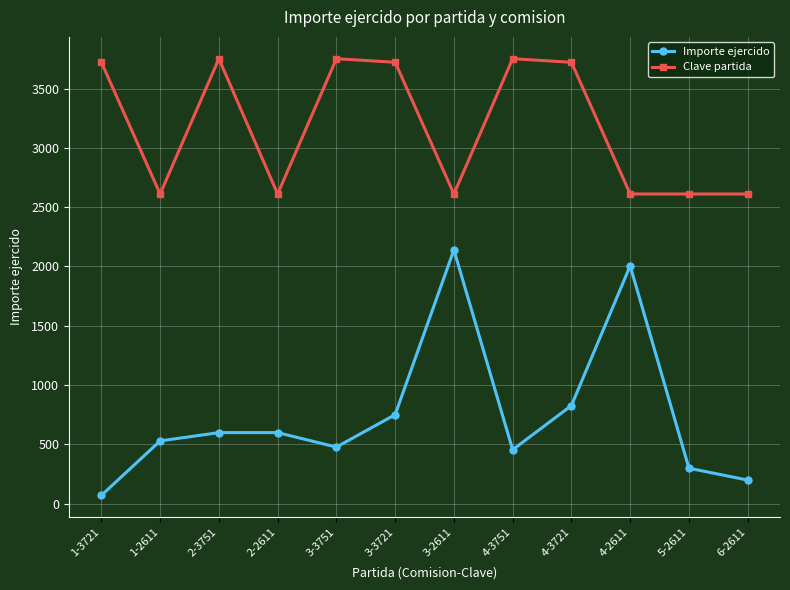

Reading left to right, what are all the values shown in this chart?

Importe ejercido: 71.0	530.0	600.0	600.0	478.0	751.2	2139.9	455.5	828.0	2005.6	300.0	200.0
Clave partida: 3721.0	2611.0	3751.0	2611.0	3751.0	3721.0	2611.0	3751.0	3721.0	2611.0	2611.0	2611.0